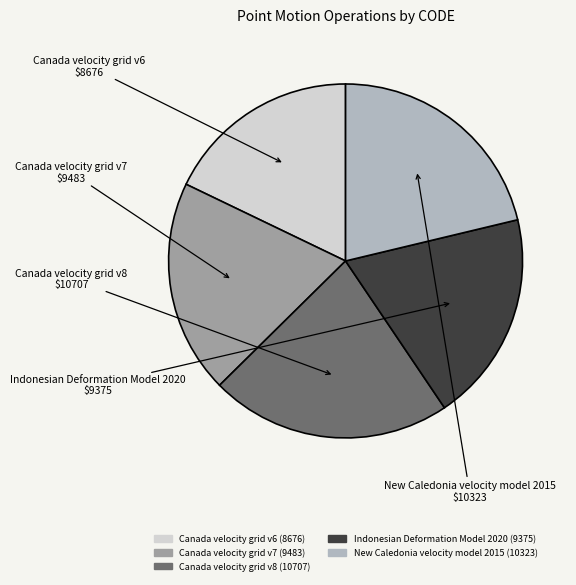

Combined, do Indonesian Deformation Model 2020 and Canada velocity grid v8 account for over 50%?

No